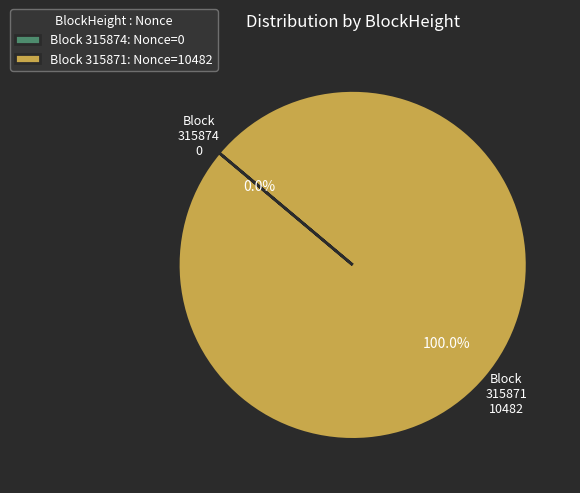

What percentage do 315871 and 315874 together represent?

100.0%